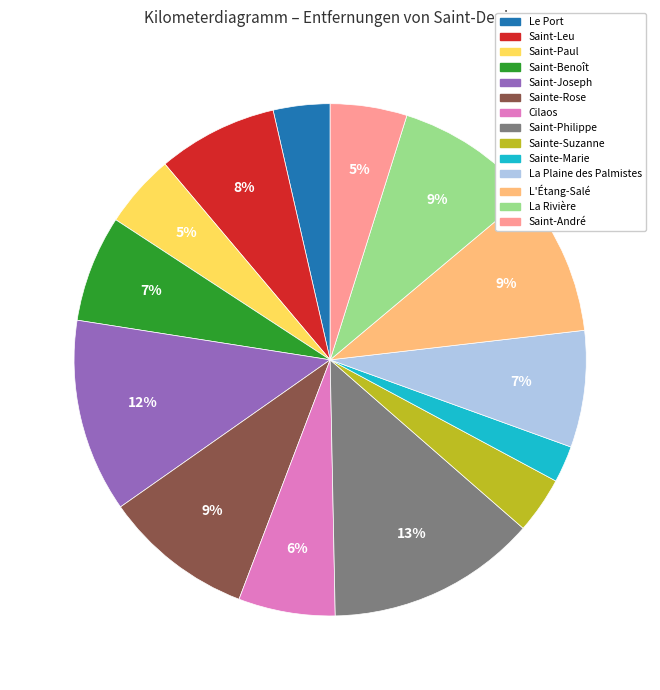

Between Saint-Paul and Le Port, which is larger?

Saint-Paul